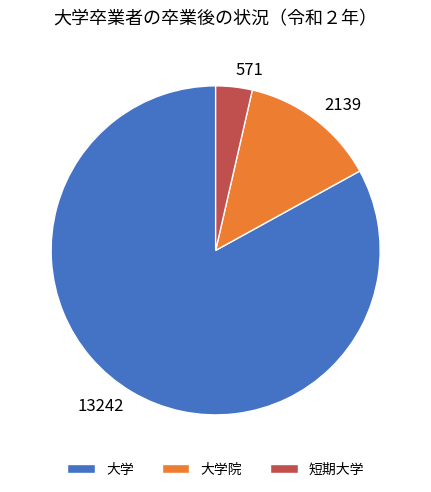

What is the ratio of the value at 大学 to the value at 大学院?

6.2